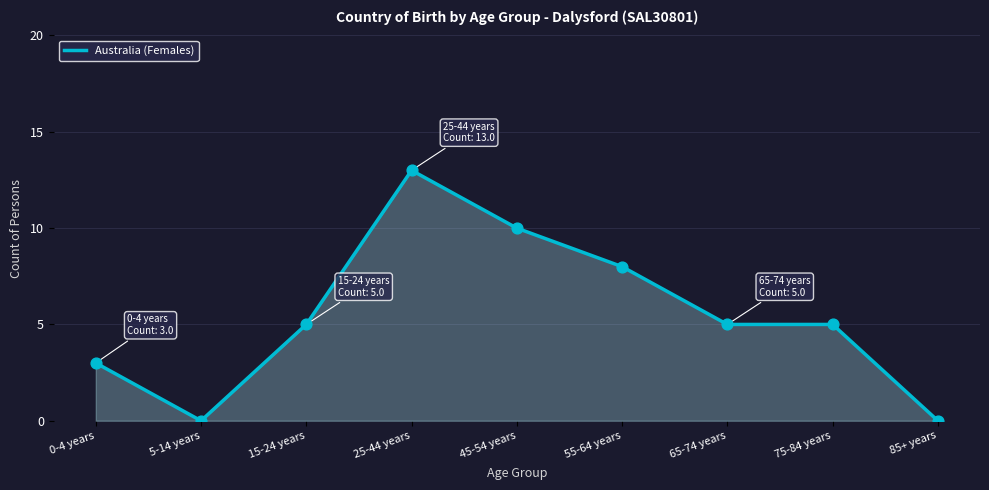

What is the ratio of the value at 0-4 years to the value at 15-24 years?

0.6